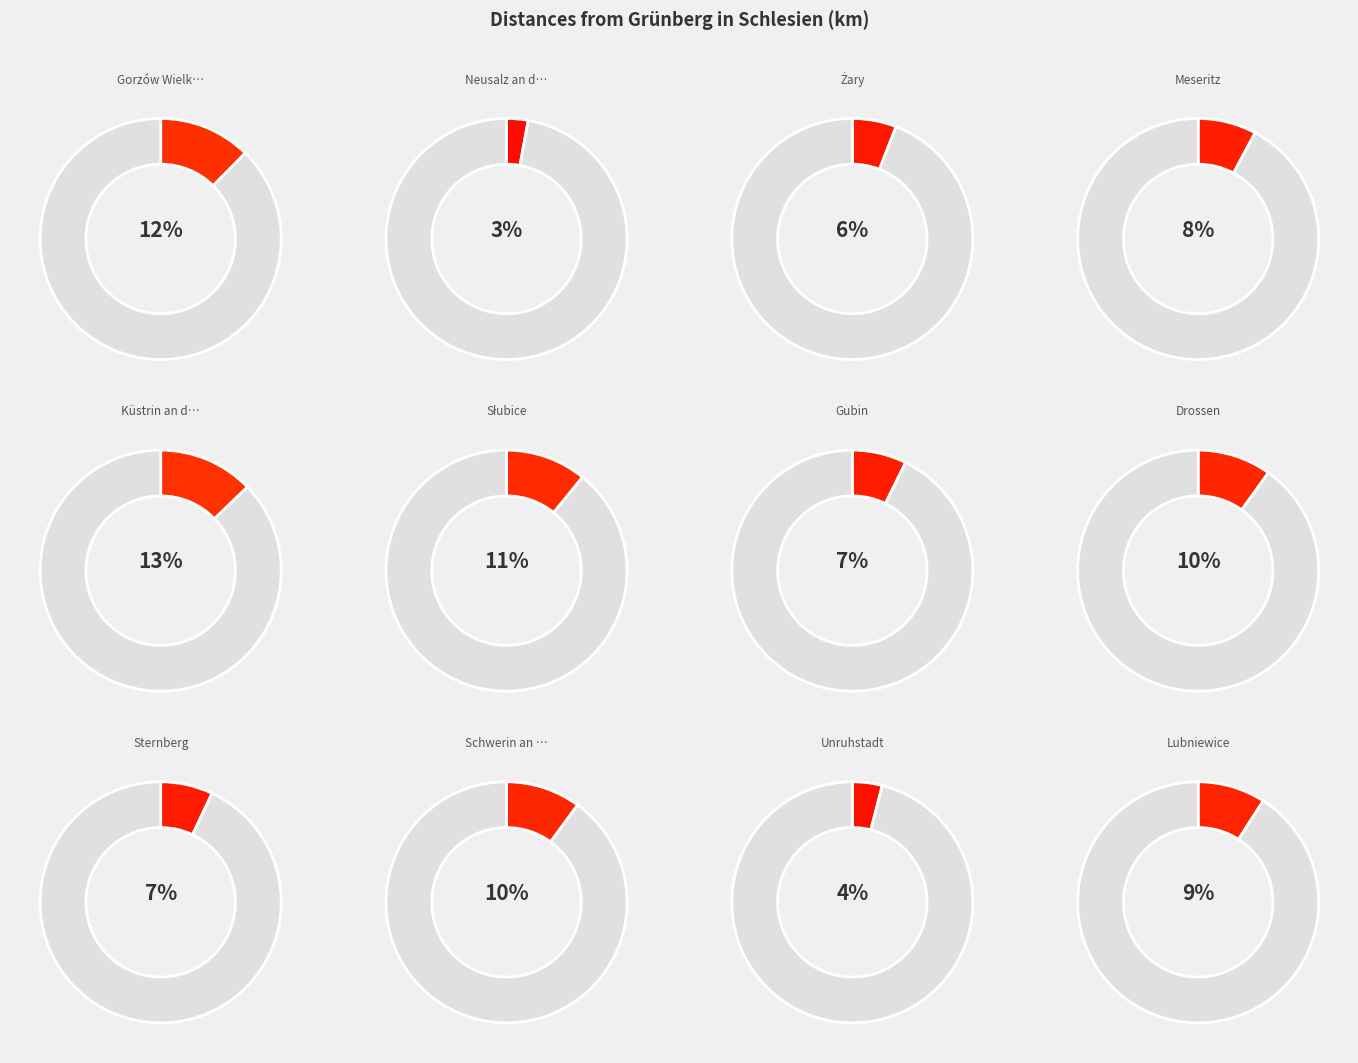

How many slices are in this pie chart?

12